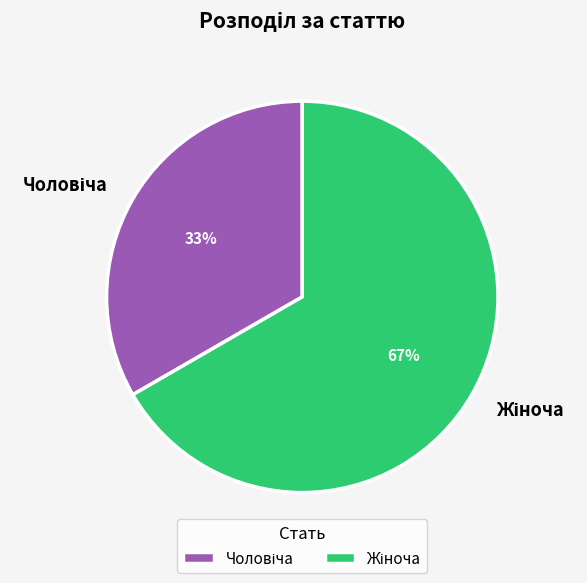

Does any single category account for the majority?

Yes